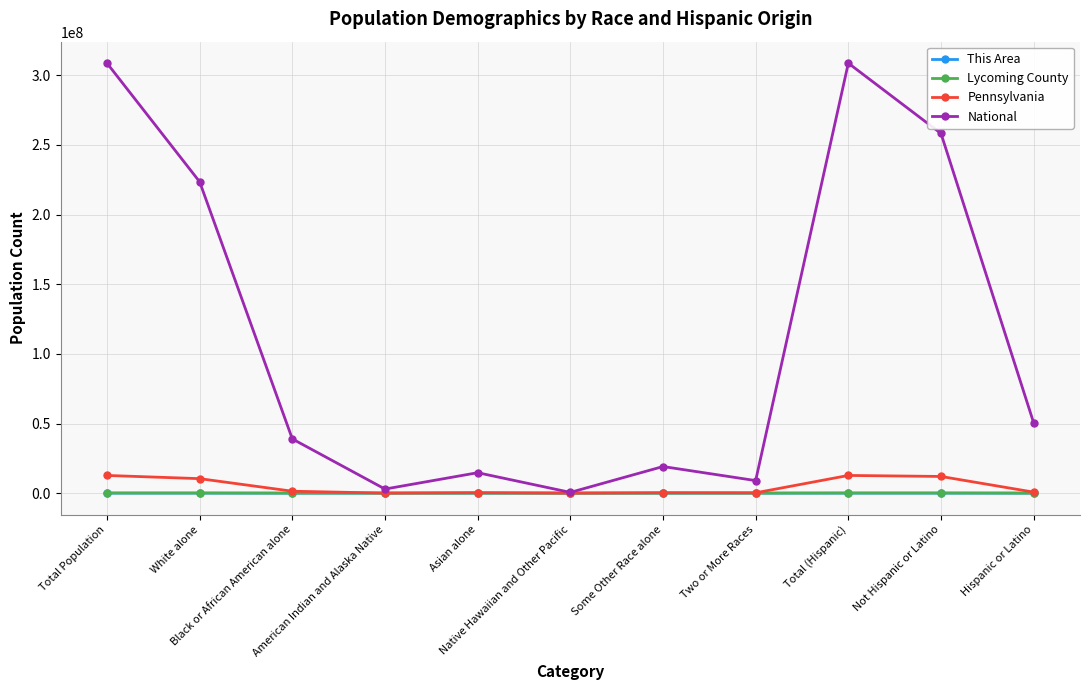

Which series has the largest total across all categories?

National